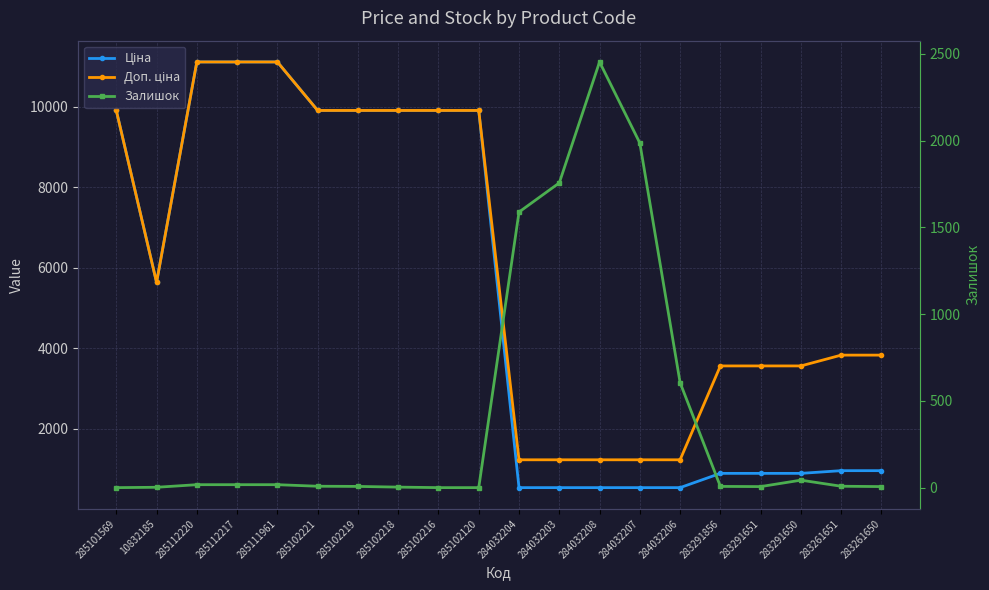

What is the label of the 19th point from the left?

283261651